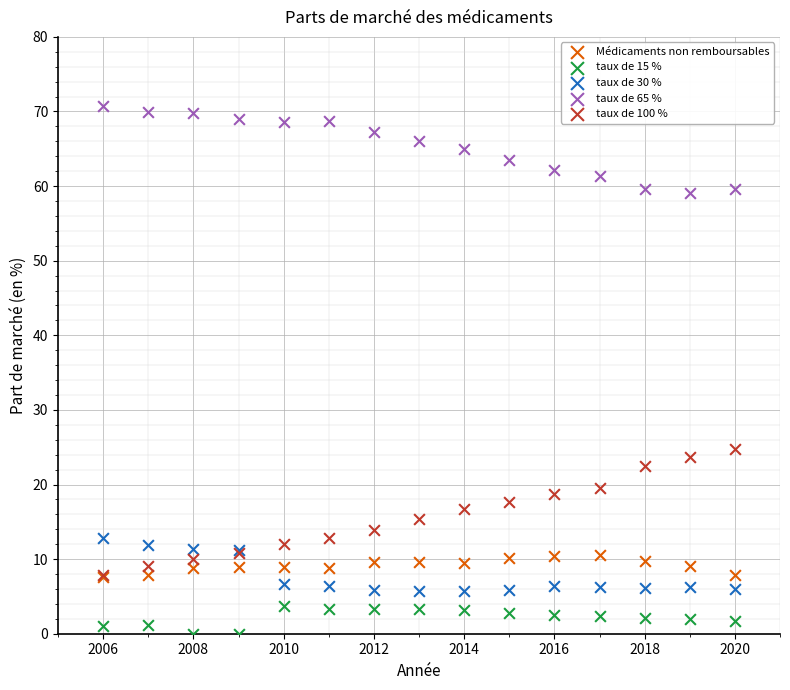

Across all series, what Y value is closest to 35?

24.7